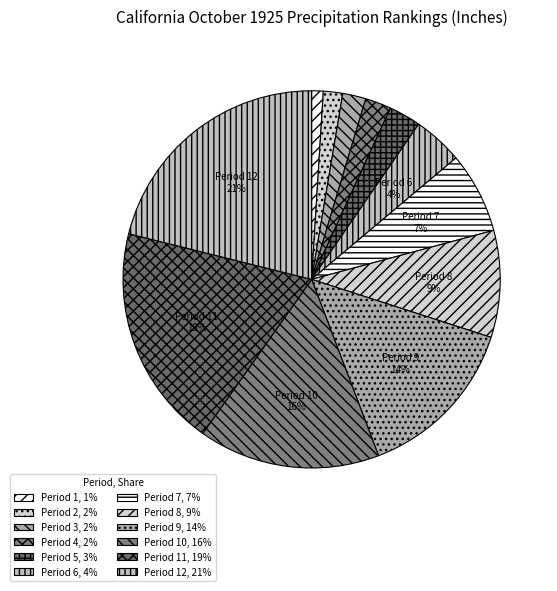

Is there a majority slice in this chart?

No